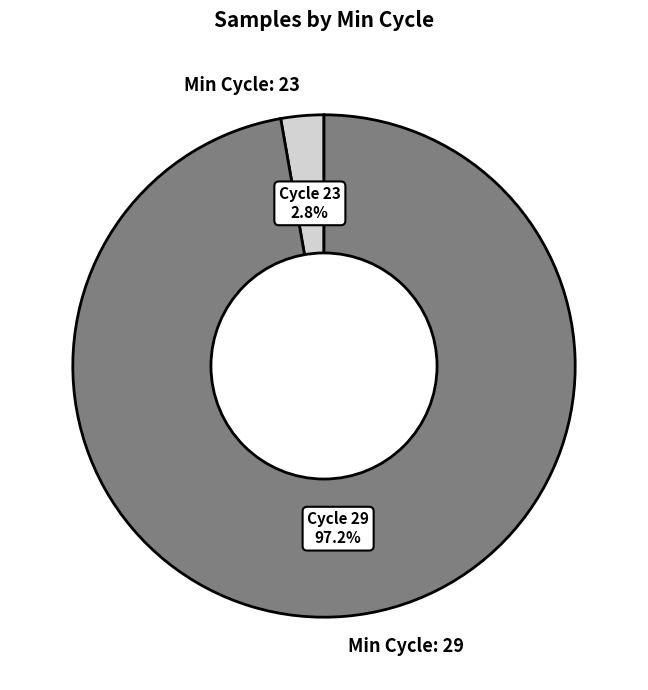

What is the ratio of the value at 29 to the value at 29?

1.0